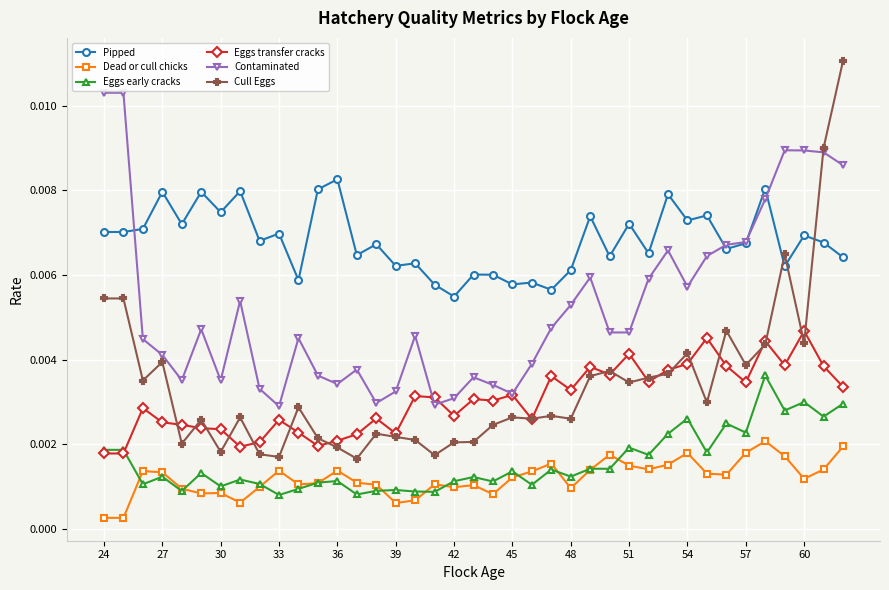

How many Dead or cull chicks values are between 0 and 1?

39